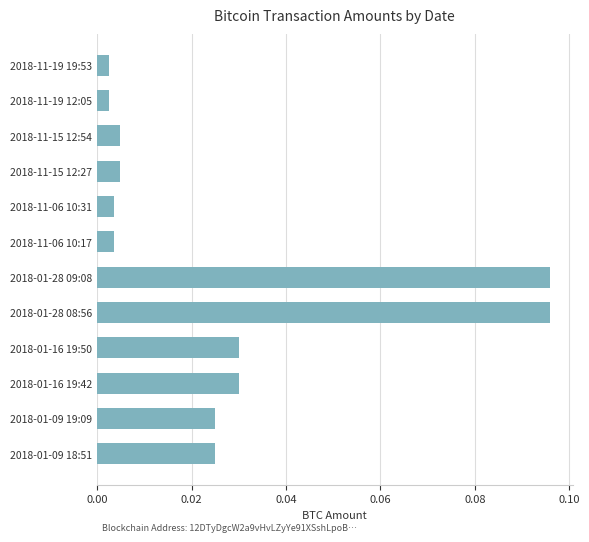

What is the label of the 9th bar from the bottom?

2018-11-15 12:27